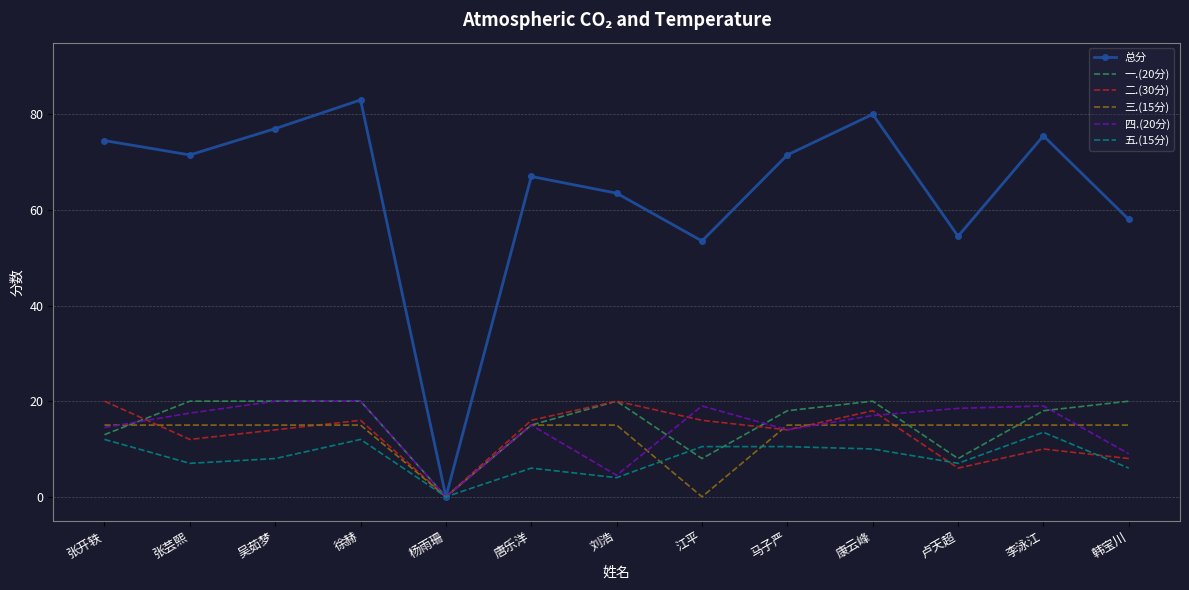

Which series changed the most between 李泳江 and 韩宝川?

总分